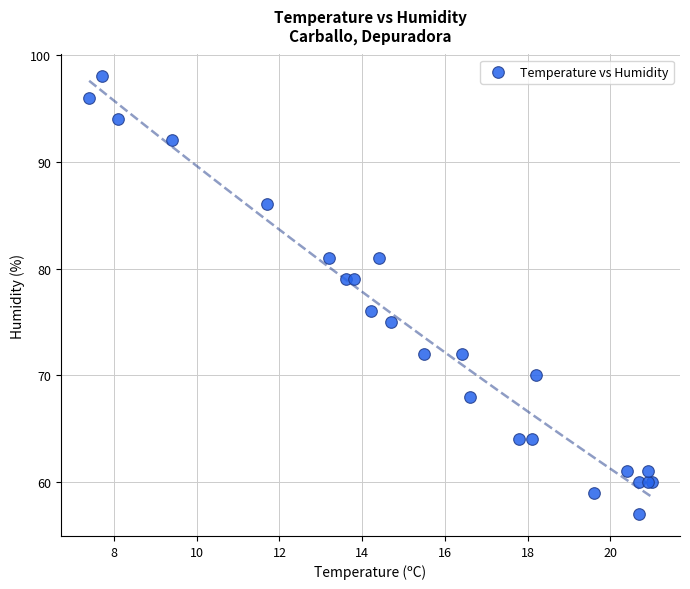

What Y value in the scatter plot is closest to 77?

76